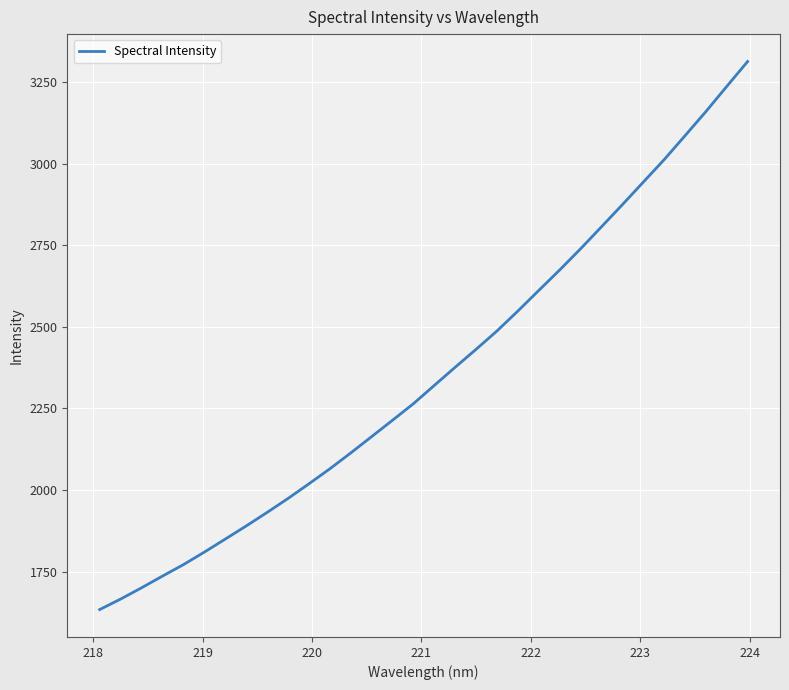

What is the difference between the maximum and minimum values?

1678.9